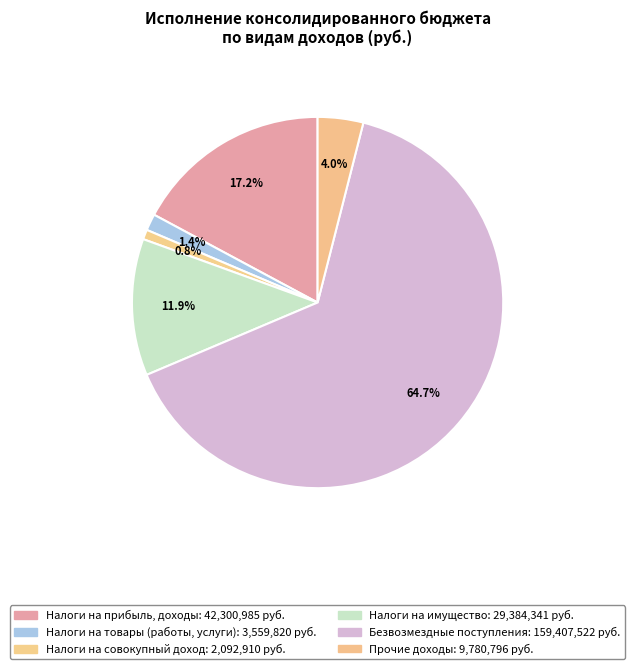

How many slices are in this pie chart?

6